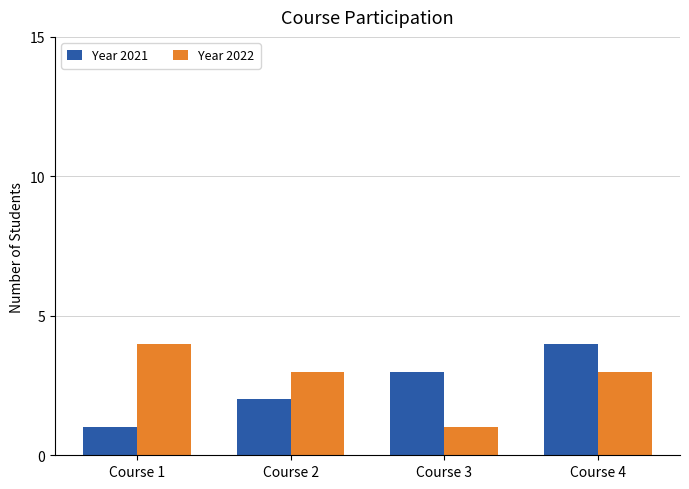

What is the minimum value shown in the chart?

1